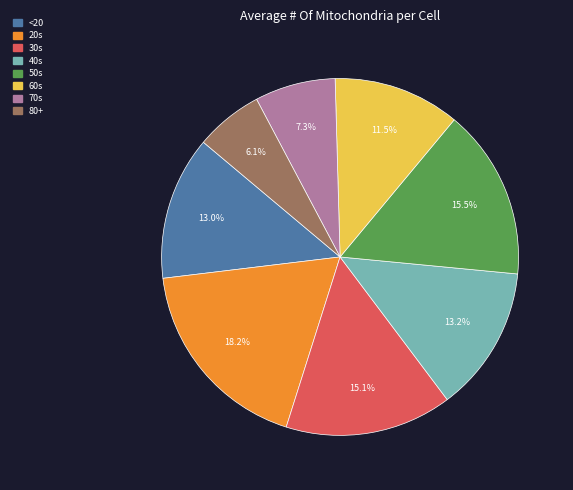

True or false: 70s accounts for 7% of the total.

True